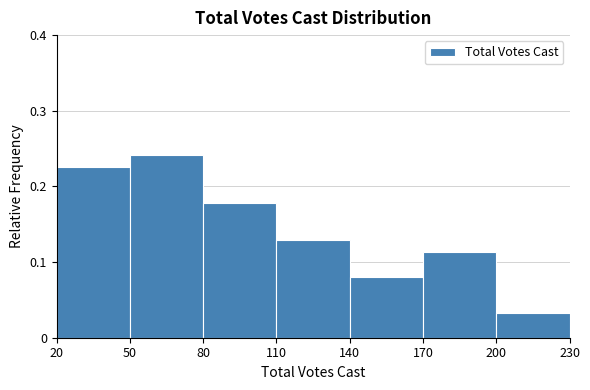

Reading left to right, transcribe this chart: for each bar, give the range it covers on the x-axis and its height. The values are not printed on the chart, so give them approximately, as read against the axis.

20 to 50: 0.23
50 to 80: 0.24
80 to 110: 0.18
110 to 140: 0.13
140 to 170: 0.08
170 to 200: 0.11
200 to 230: 0.03